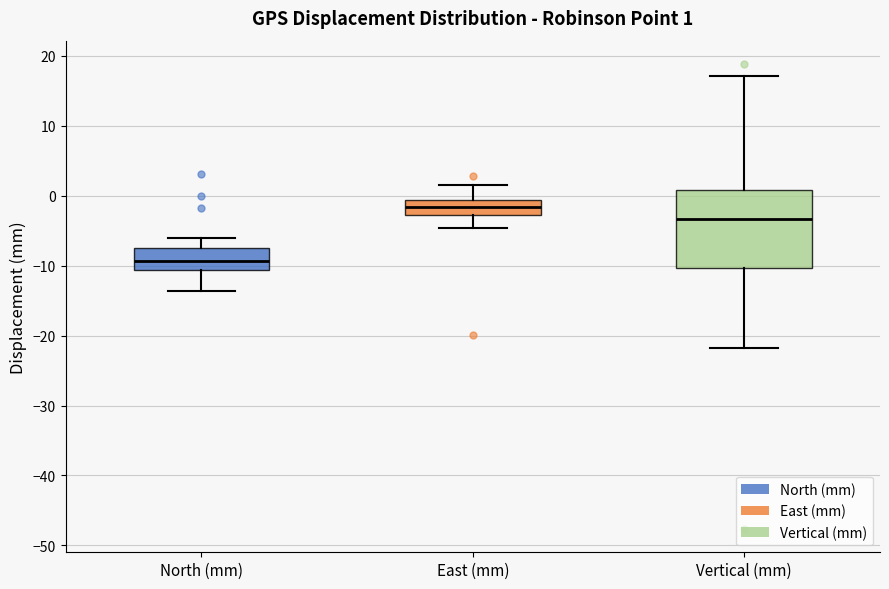

Which box has the lowest median line?

North (mm)